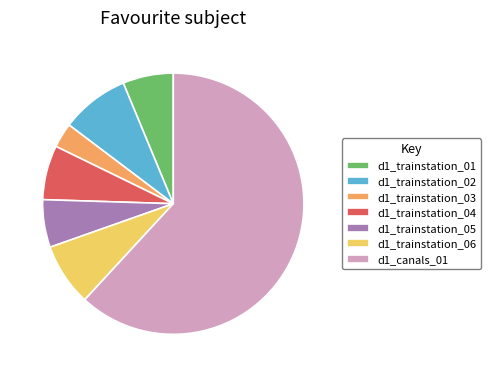

Is it true that d1_trainstation_05 is 6% of the pie?

True